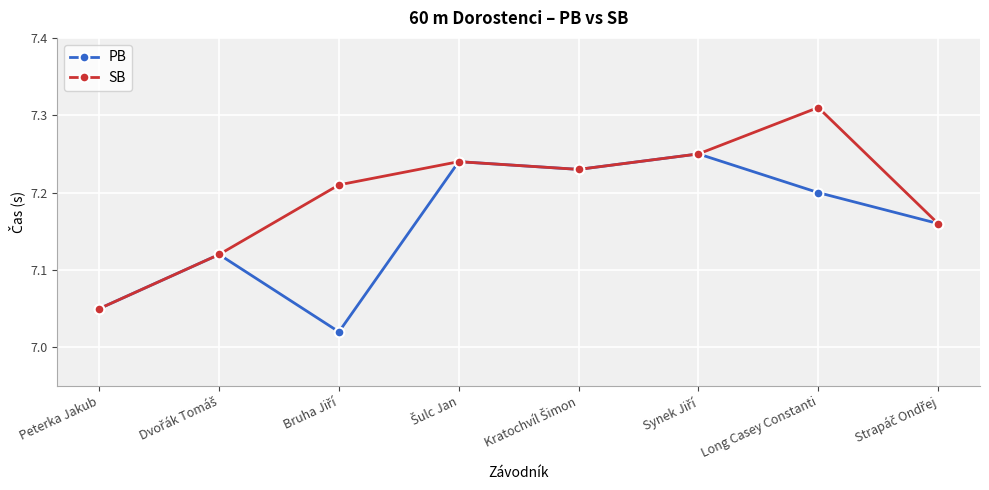

Which series has the largest range (max minus min)?

SB